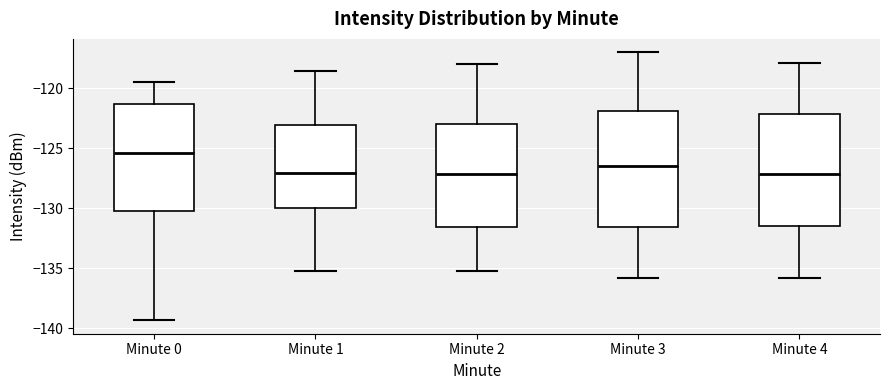

Reading left to right, transcribe this box plot: for each box, give where its median line is, the range the box spans, and where its two whiskers end, as read against the y-axis. The values are not printed on the chart, so give them approximately, as read against the axis.

Minute 0: median -125.5, box -130.0 to -121.5, whiskers -139.5 to -119.5
Minute 1: median -127.0, box -130.0 to -123.0, whiskers -135.0 to -118.5
Minute 2: median -127.0, box -131.5 to -123.0, whiskers -135.0 to -118.0
Minute 3: median -126.5, box -131.5 to -122.0, whiskers -136.0 to -117.0
Minute 4: median -127.0, box -131.5 to -122.0, whiskers -136.0 to -118.0